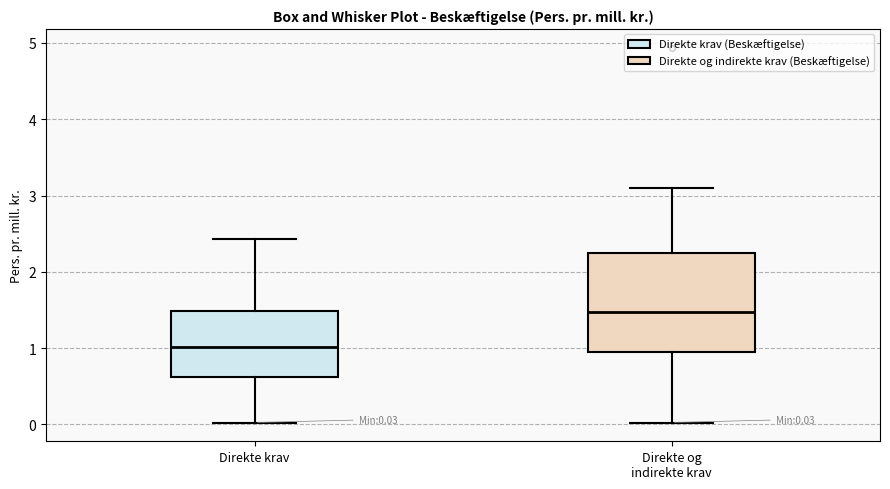

Which box's median line is the lowest?

Direkte krav